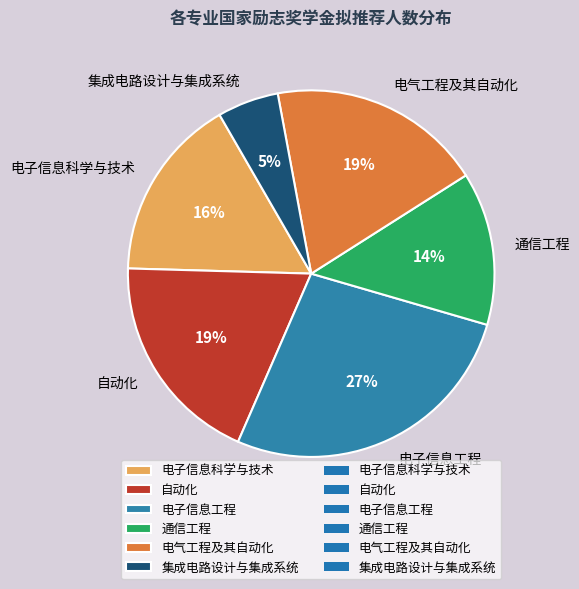

Which category has the smallest portion of the pie?

集成电路设计与集成系统